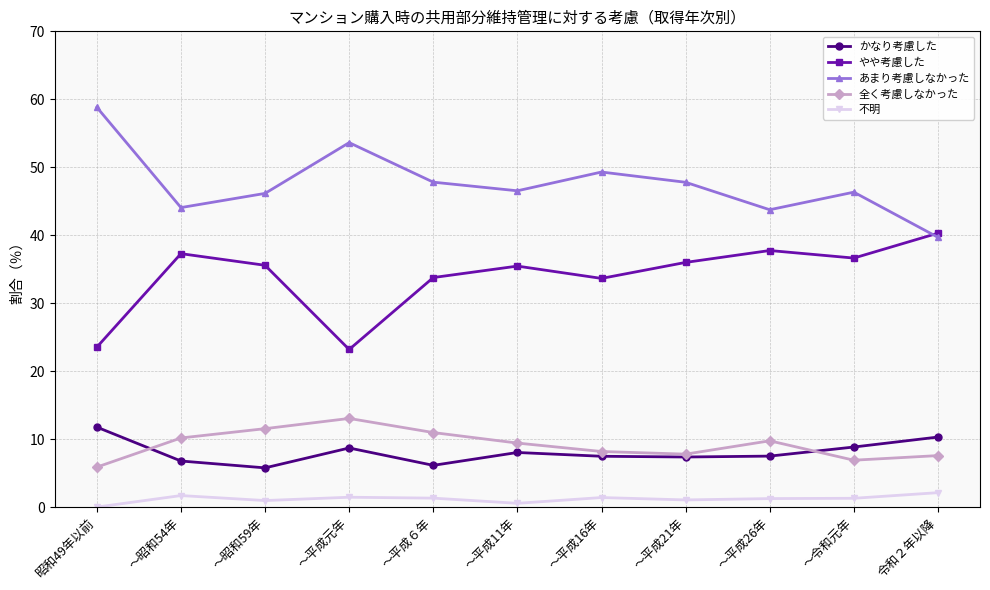

What is the spread (max minus min) of values at ～昭和54年?

42.4